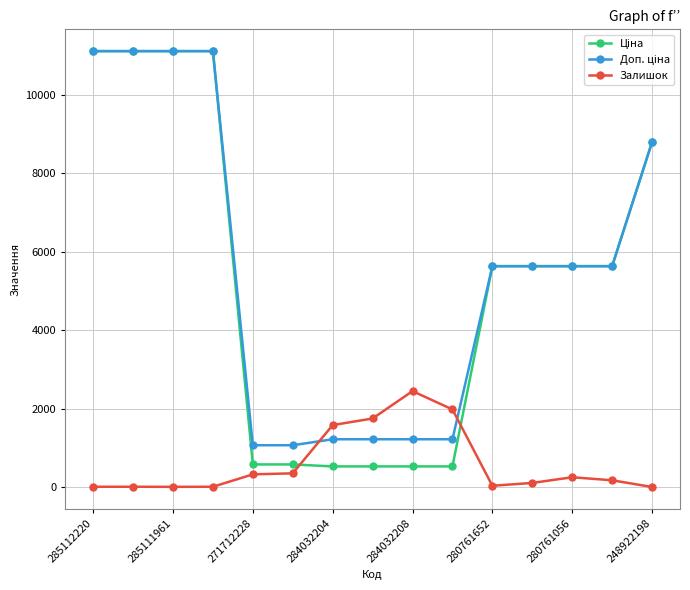

At how many categories does at least one series exceed 6807?

5